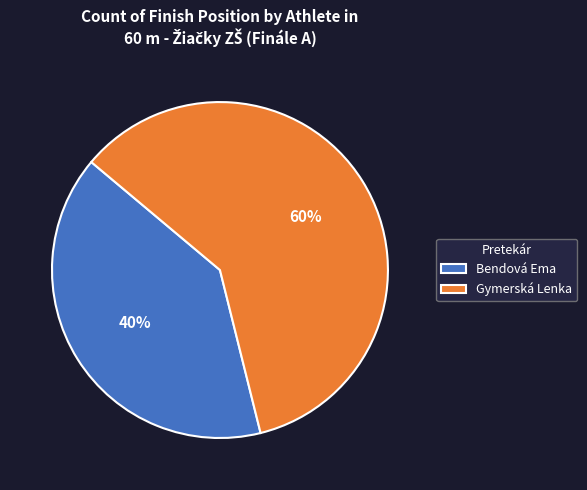

Which category accounts for the majority?

Gymerská Lenka